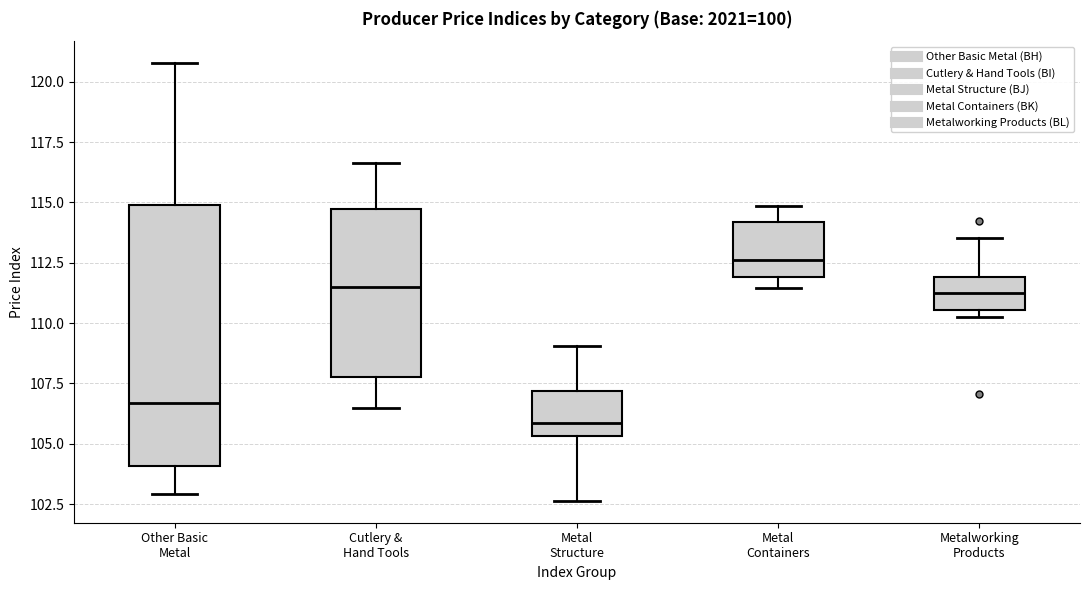

Where is the upper edge of the box for Metalworking Products on the y-axis? The values are not printed on the chart, so give them approximately, as read against the axis.

112.0